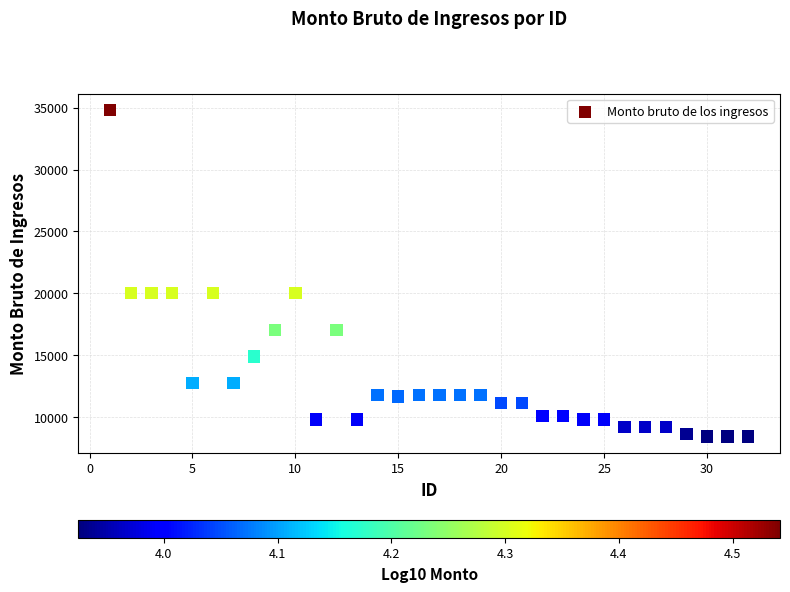

What is the range of Y values (max minus min)?

26404.6